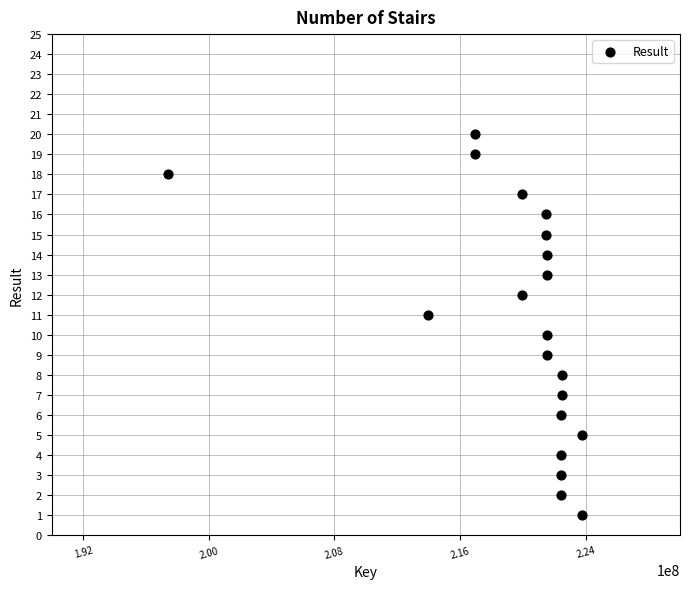

What is the range of X values (max minus min)?

26366661